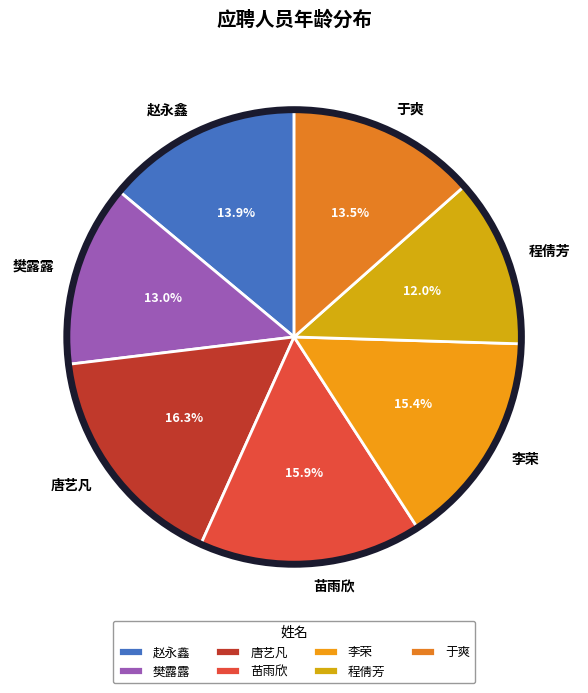

What is the ratio of the value at 赵永鑫 to the value at 于爽?

1.0